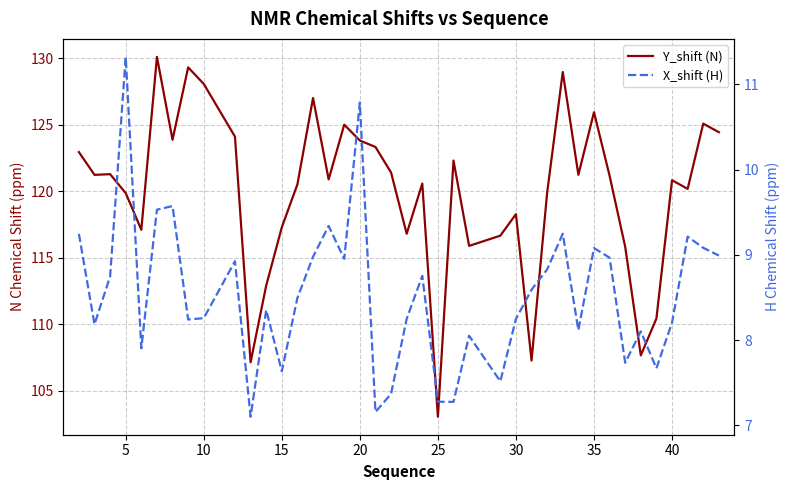

How many lines are shown in the chart?

2